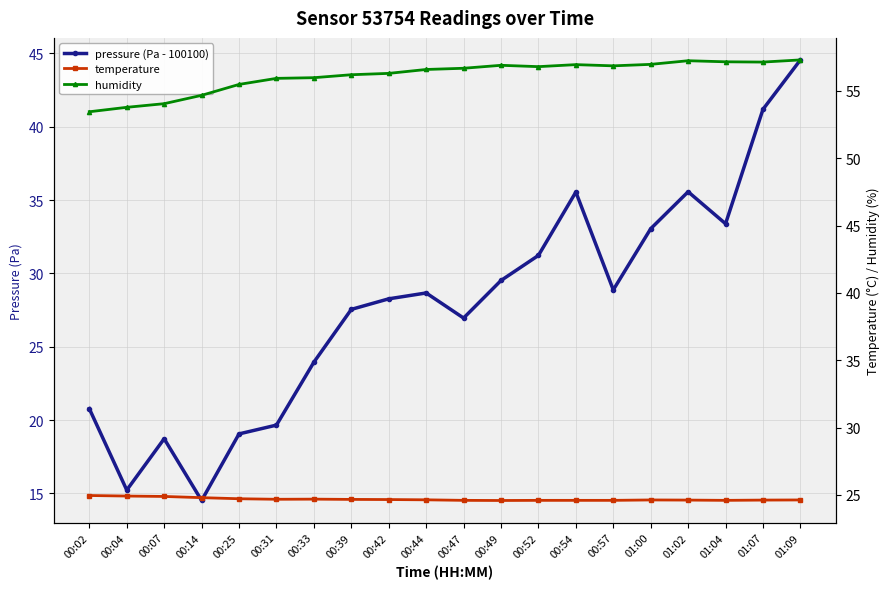

Which label corresponds to the largest value in the chart?

01:09